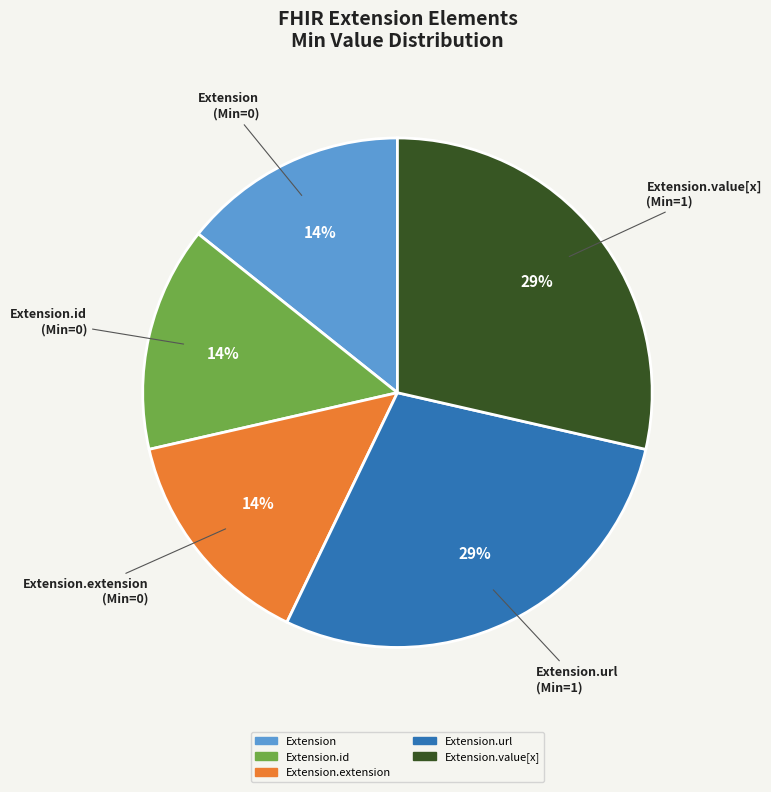

Is there any slice that represents more than half of the pie?

No